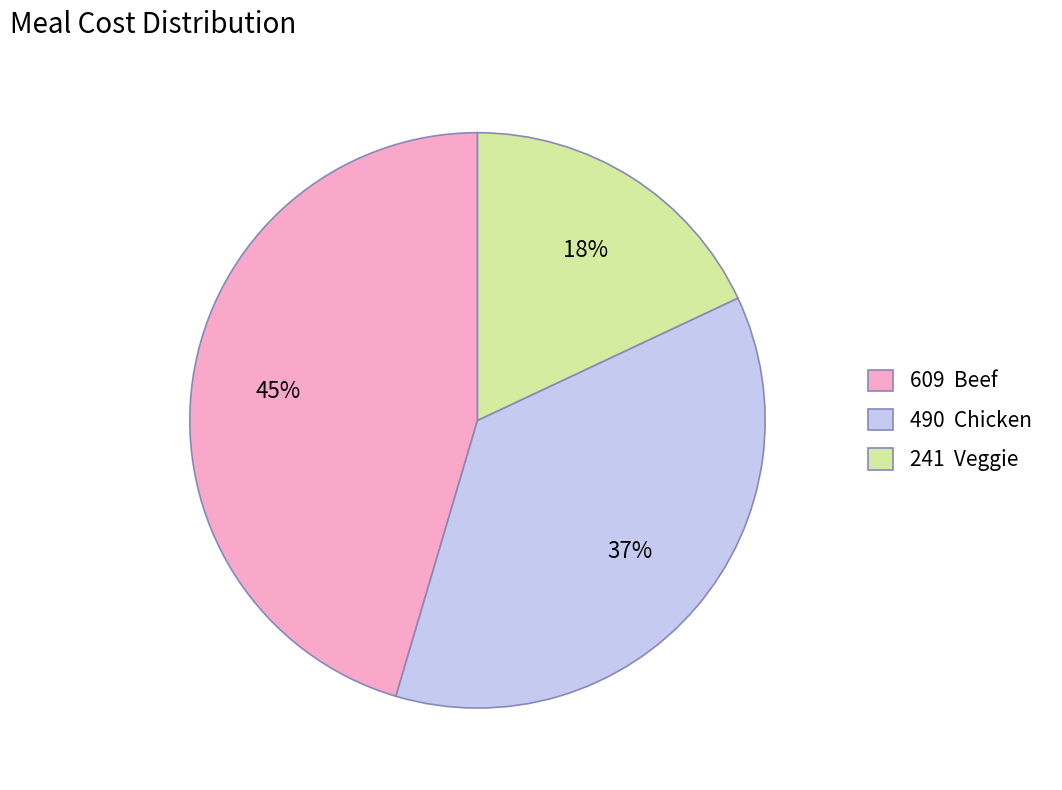

Is there any slice that represents more than half of the pie?

No